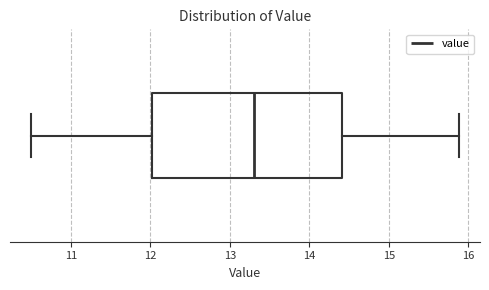

Transcribe this box plot: give where the median line is, the range the box spans, and where the two whiskers end, as read against the x-axis. The values are not printed on the chart, so give them approximately, as read against the axis.

median 13.3, box 12.0 to 14.4, whiskers 10.5 to 15.9